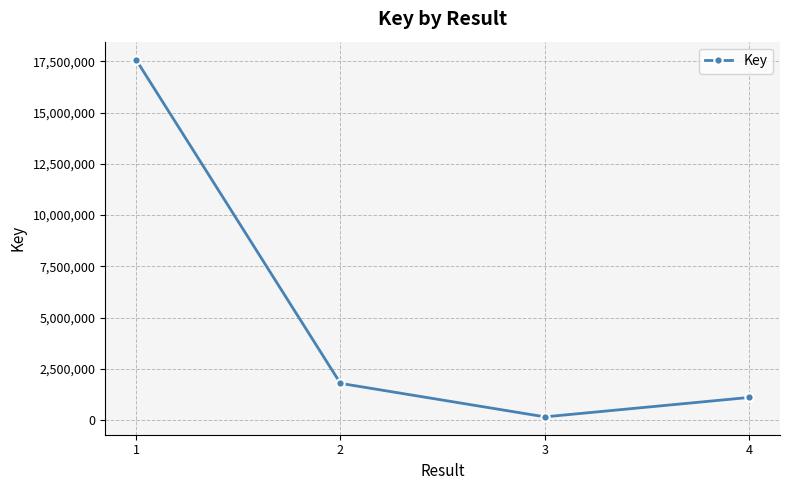

What is the sum of the values at 2 and 3?

1957945